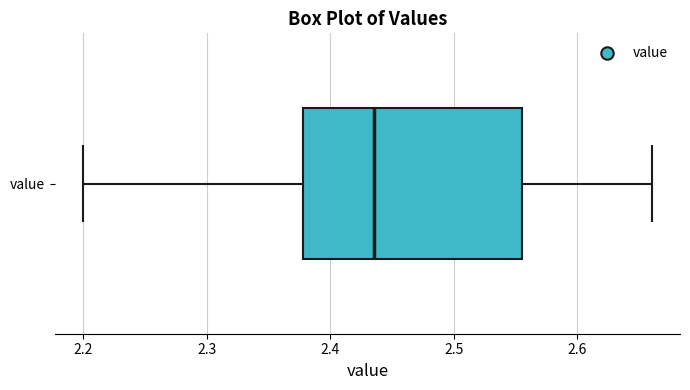

Transcribe this box plot: give where the median line is, the range the box spans, and where the two whiskers end, as read against the x-axis. The values are not printed on the chart, so give them approximately, as read against the axis.

median 2.44, box 2.38 to 2.56, whiskers 2.20 to 2.66